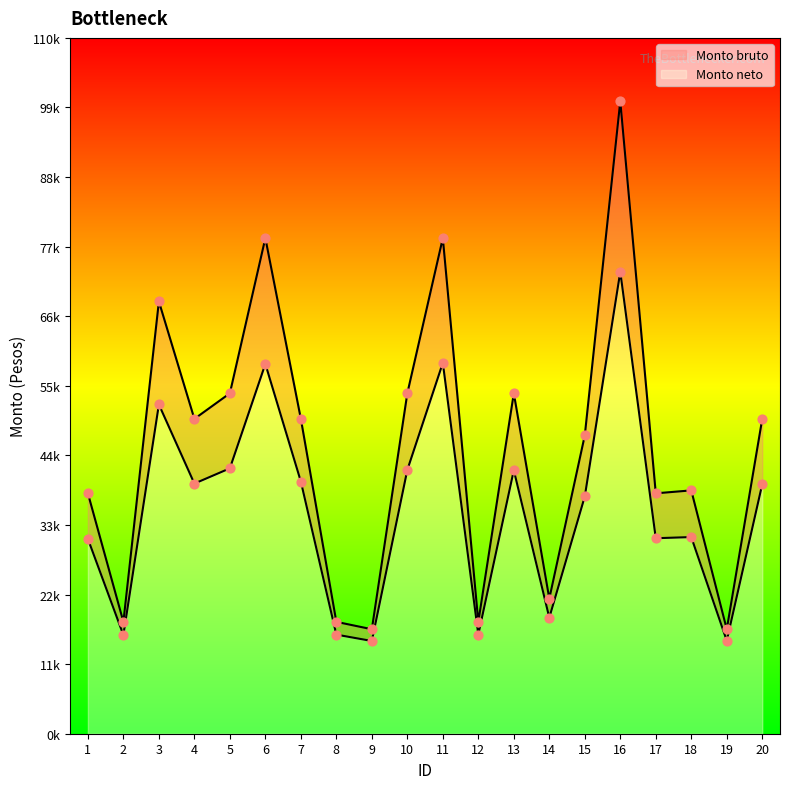

What is the total value across all series at 15?

84835.3